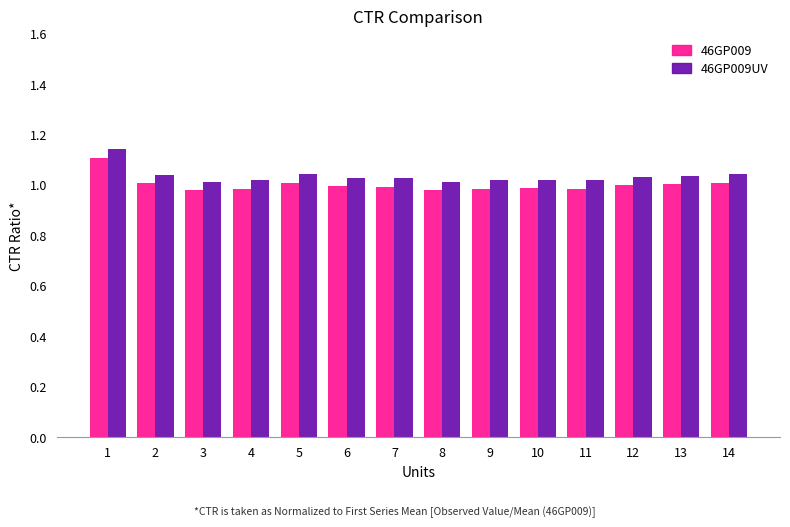

The 46GP009 series shows 1.7 at 4. True or false?

False